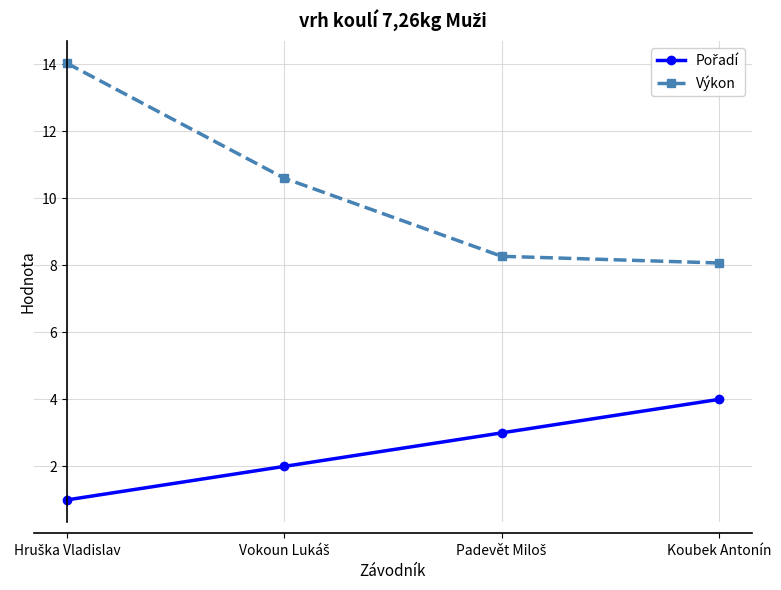

The Výkon series shows 8.1 at Koubek Antonín. True or false?

True